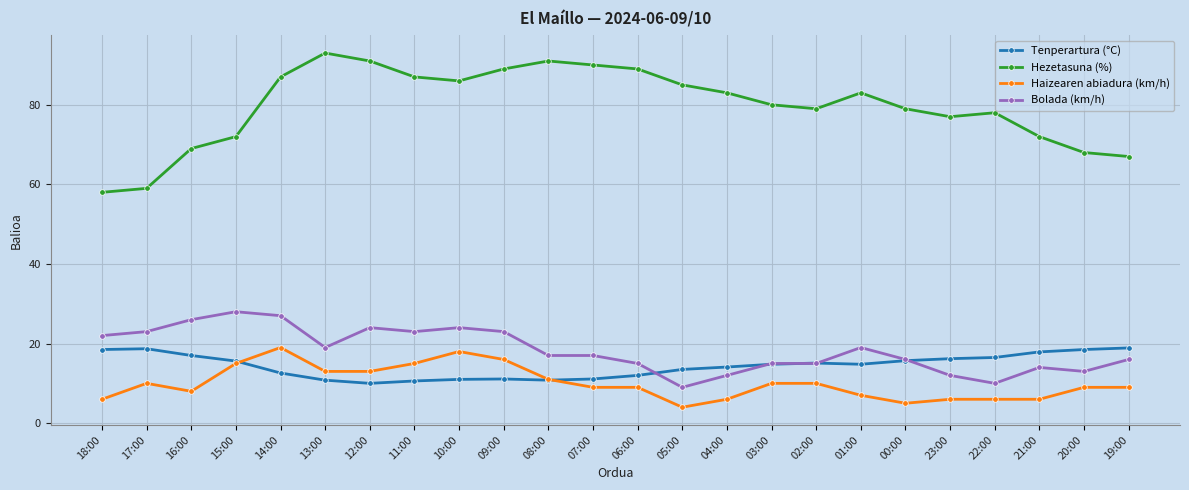

What is the smallest value displayed?

4.0